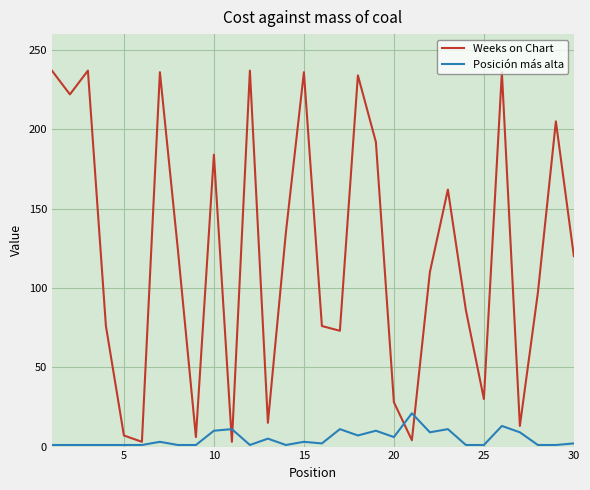

List the series in order of their peak value, highest first.

Weeks on Chart, Posición más alta